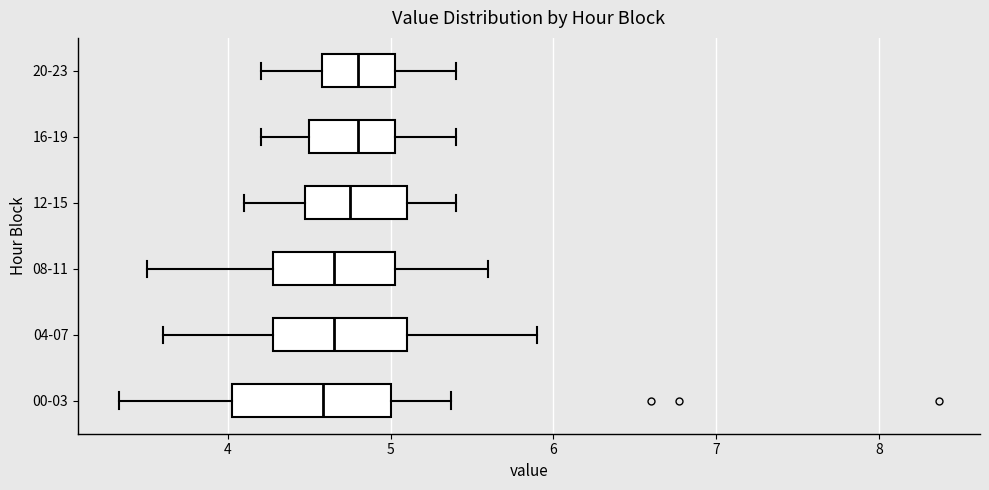

Where does the left whisker of the box for 08-11 end on the x-axis? The values are not printed on the chart, so give them approximately, as read against the axis.

3.5